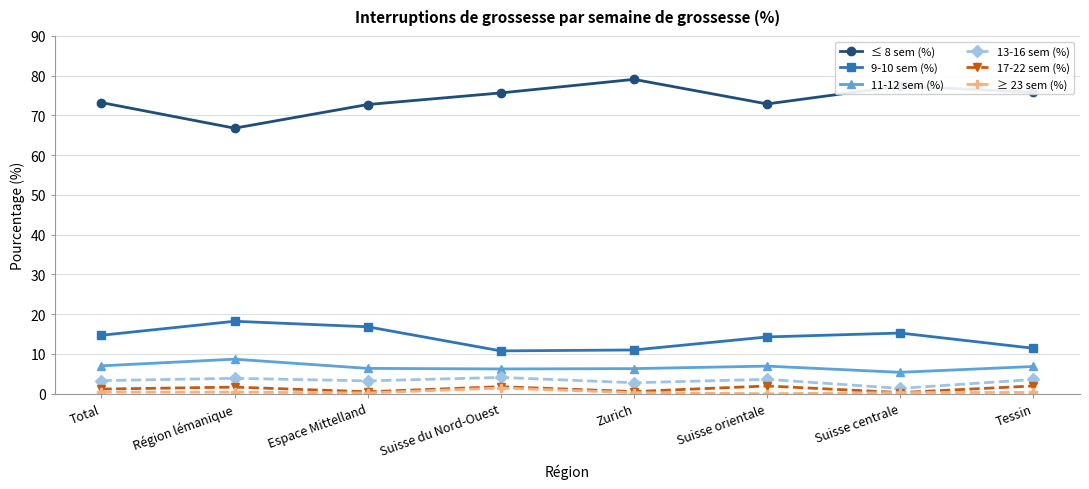

What is the value of the 11-12 sem (%) point at the 6th from the left?

7.0